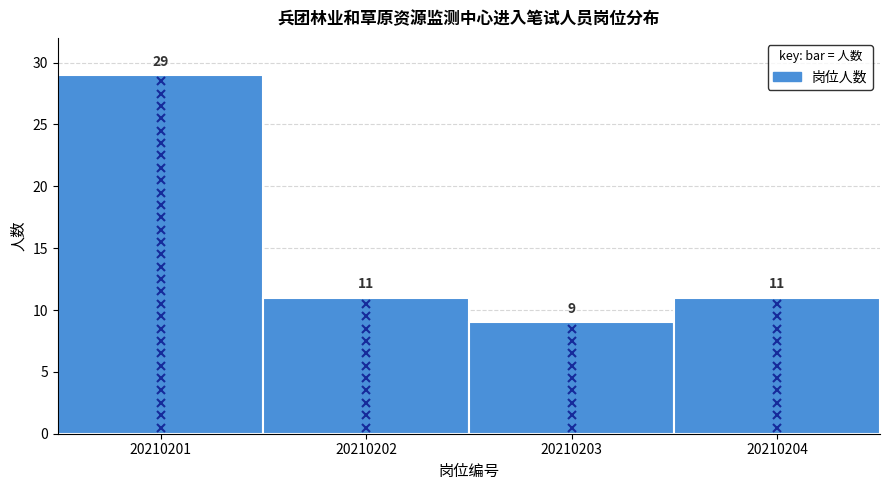

Reading left to right, transcribe all the data shown in this chart.

20210201=29	20210202=11	20210203=9	20210204=11